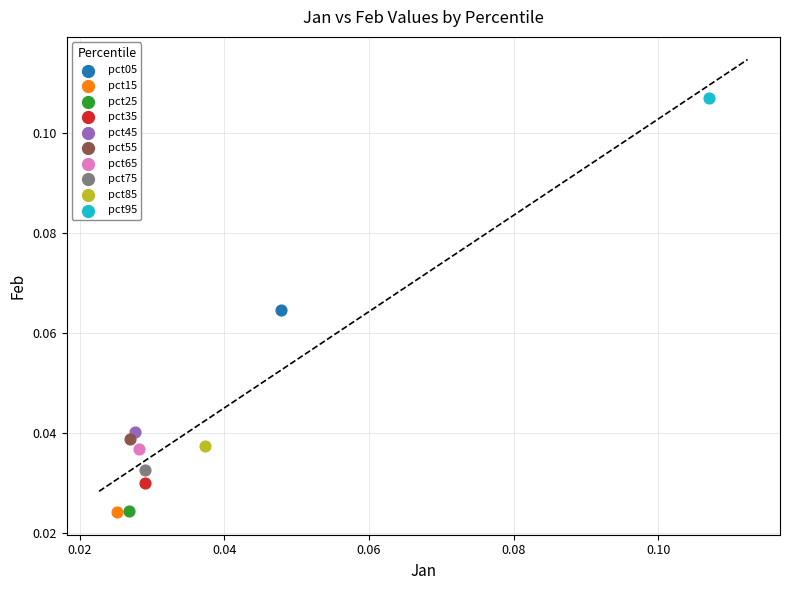

Which series contains the highest Y value?

pct95